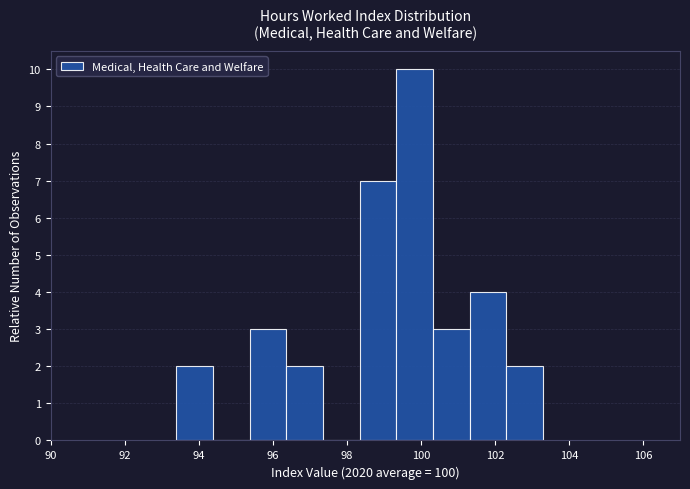

Reading left to right, list every bar in this chart as the range it spans on the x-axis followed by its height. Neither the bar edges nor the heights are printed on the chart, so give them approximately, as read against the axes.

93.4 to 94.4: 2
94.4 to 95.4: 0
95.4 to 96.4: 3
96.4 to 97.4: 2
97.4 to 98.4: 0
98.4 to 99.4: 7
99.4 to 100.4: 10
100.4 to 101.4: 3
101.4 to 102.4: 4
102.4 to 103.4: 2